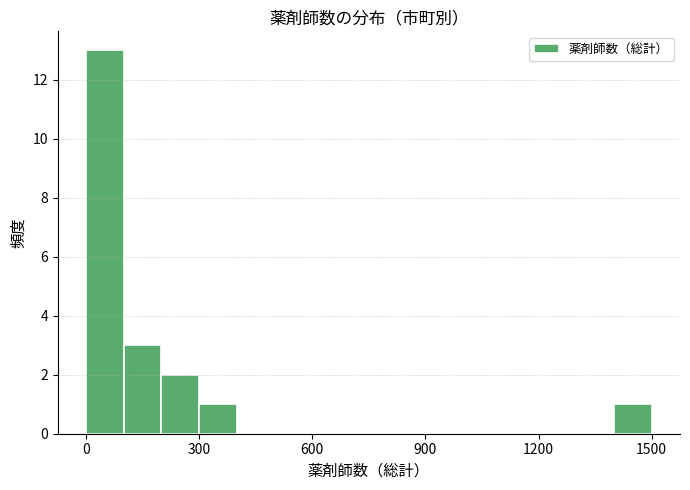

Around what value on the x-axis is the tallest bar? Give the approximate position of its centre, as read against the axis.

50